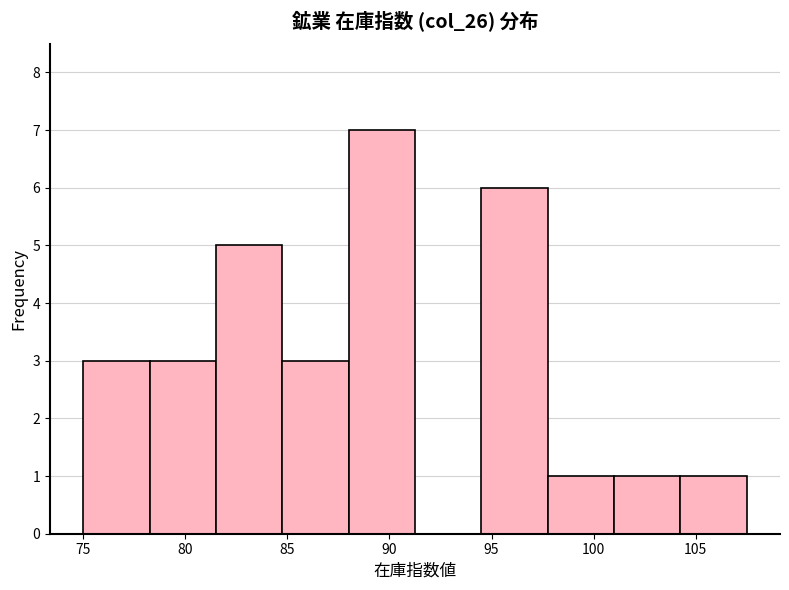

How tall is the bar that spans 101.00 to 104.25 on the x-axis? Neither the bar edges nor the heights are printed on the chart, so give them approximately, as read against the axes.

1